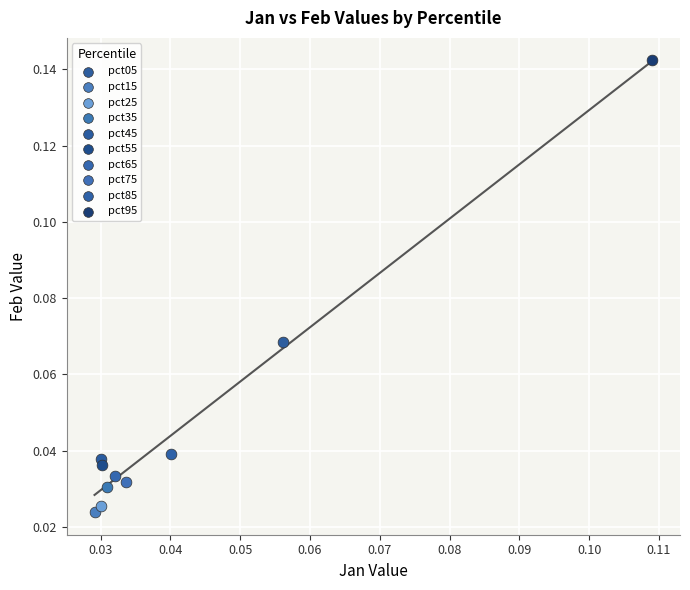

Which series reaches the minimum Y coordinate?

pct15